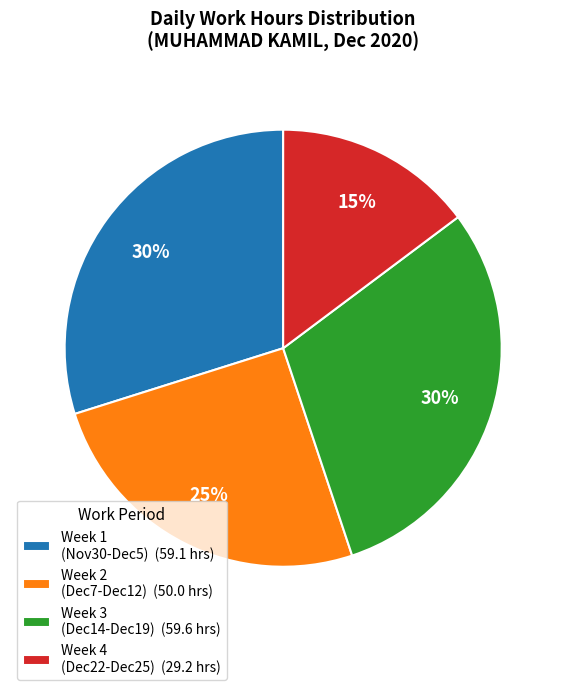

Which slice is the smallest?

Week 4 (Dec22-Dec25) (29.2 hrs)